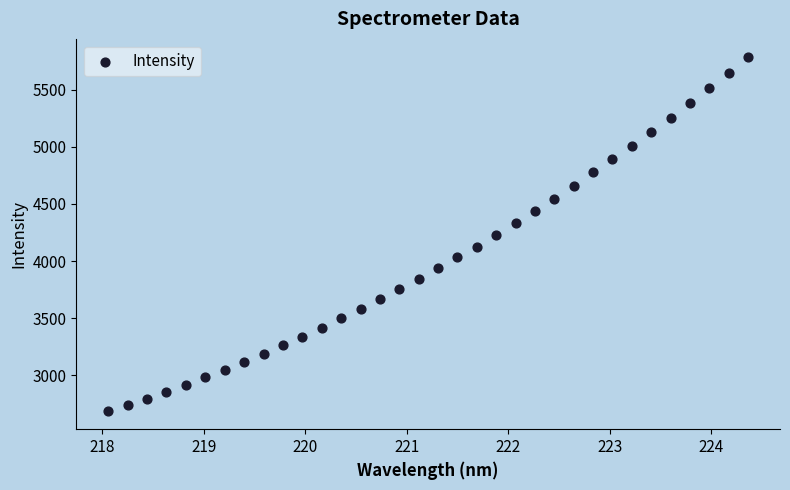

What is the range of X values (max minus min)?

6.3